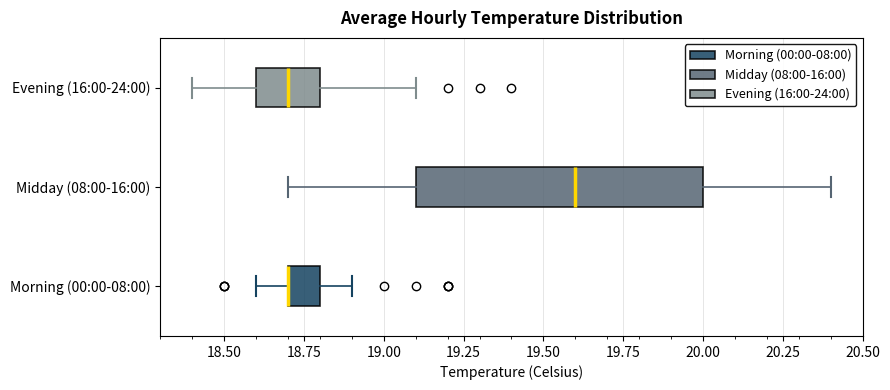

Which box is the widest, from its left edge to its right edge?

Midday (08:00-16:00)